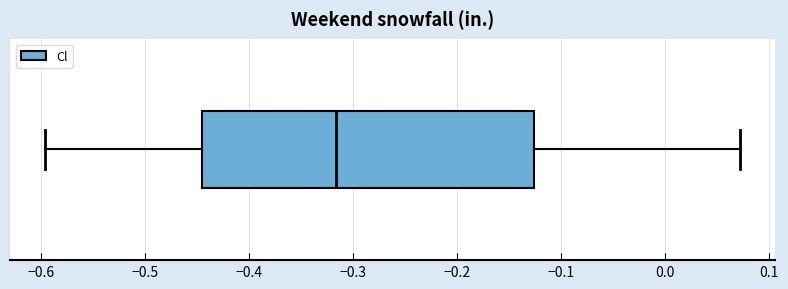

Transcribe this box plot: give where the median line is, the range the box spans, and where the two whiskers end, as read against the x-axis. The values are not printed on the chart, so give them approximately, as read against the axis.

median -0.32, box -0.45 to -0.13, whiskers -0.60 to 0.07